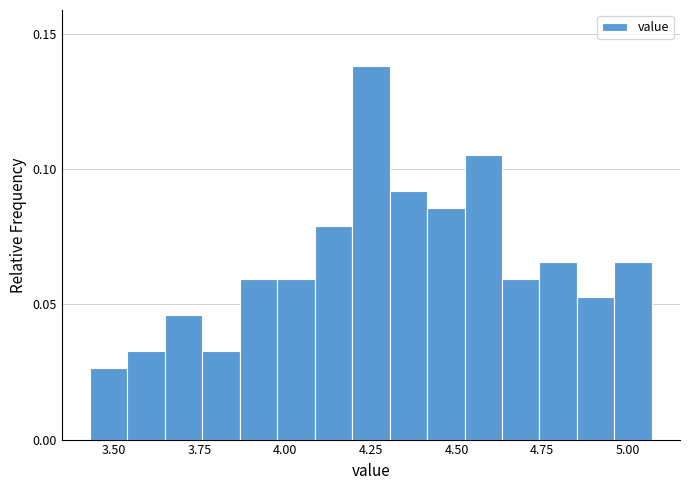

Around what value on the x-axis is the tallest bar? Give the approximate position of its centre, as read against the axis.

4.25